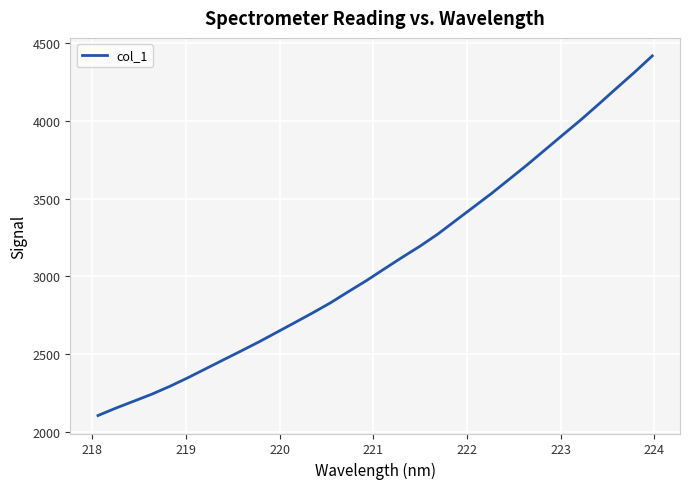

What is the smallest value displayed?

2104.3